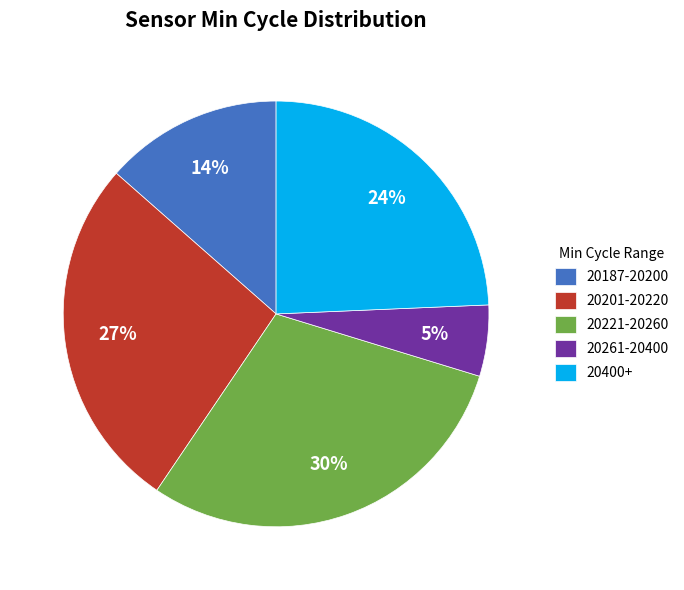

Is there any slice that represents more than half of the pie?

No